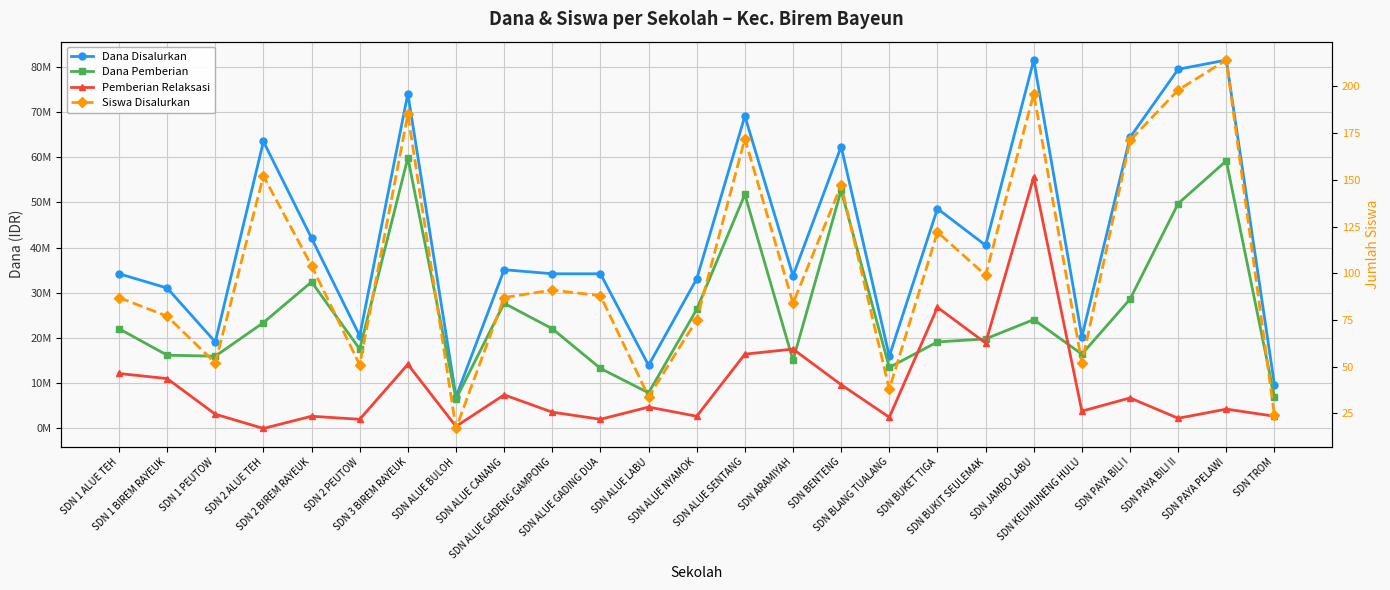

True or false: Dana Disalurkan has more than 1 points higher than both neighbors.

True